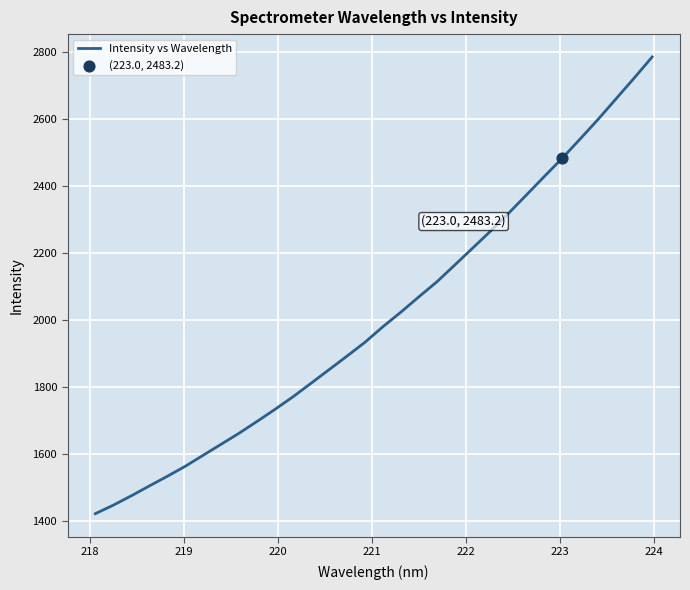

What is the maximum value shown in the chart?

2784.7